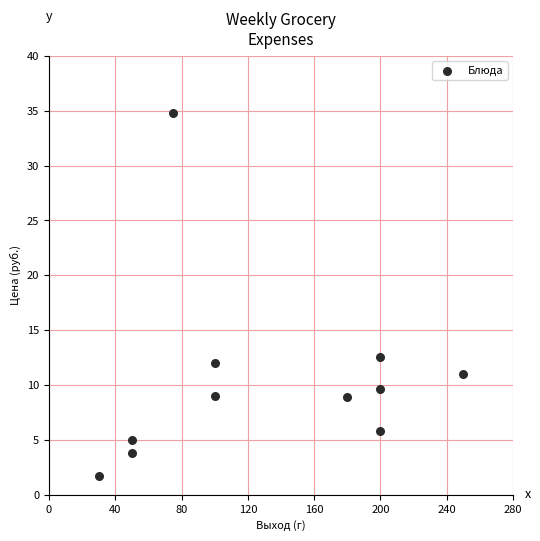

What is the average X value?

130.5